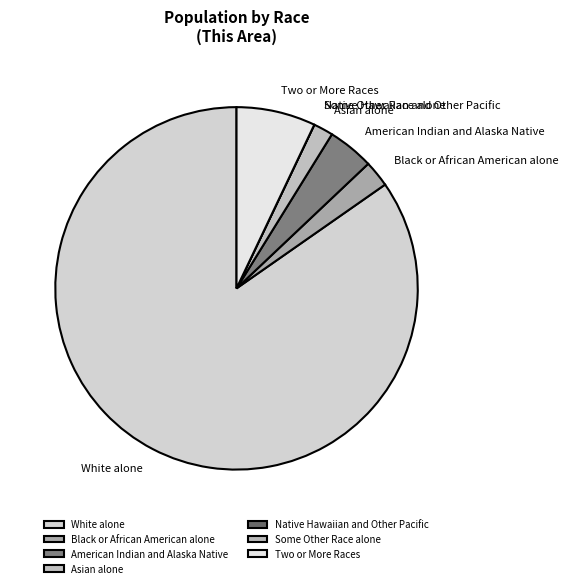

Does any single category account for the majority?

Yes